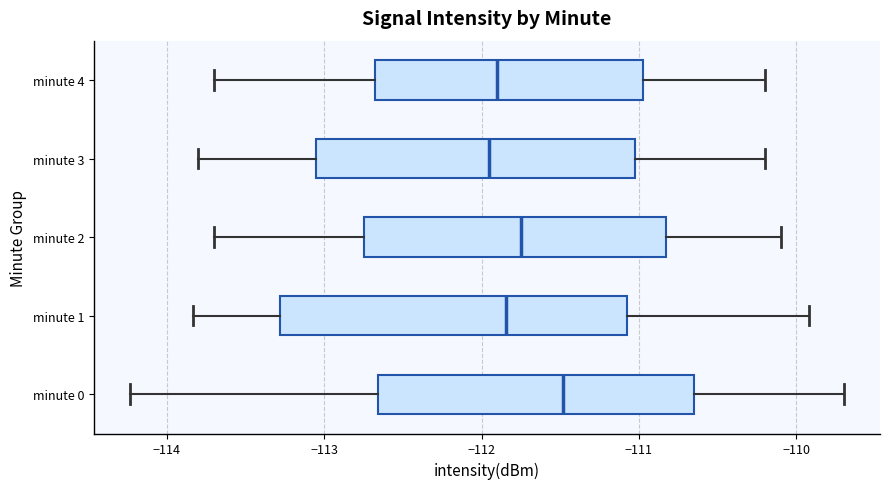

Comparing the boxes themselves (not the whiskers), which one is the widest?

minute 1